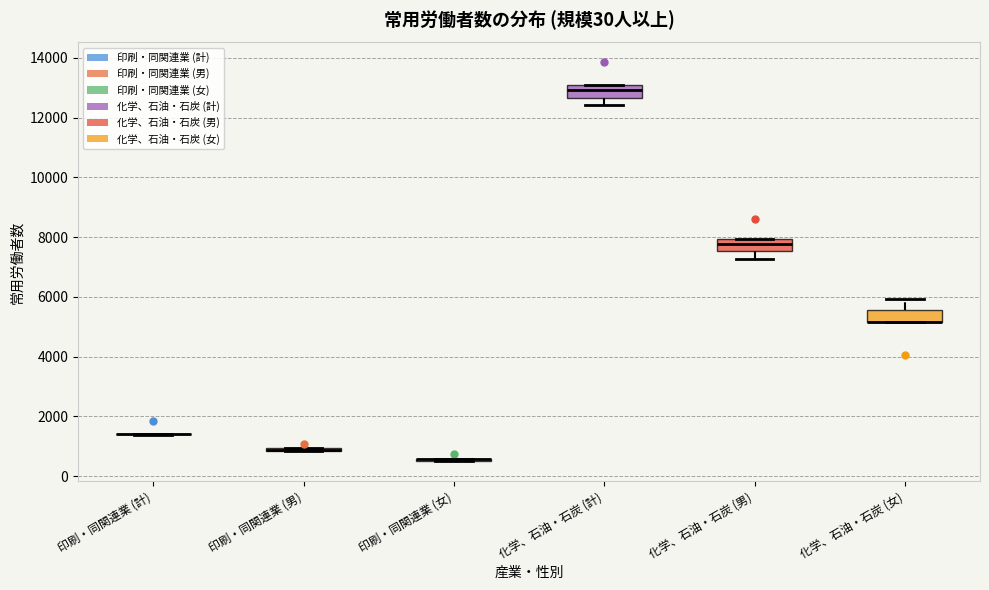

Reading left to right, read every box against the y-axis: the position of its median line, the range the box covers, and the ends of its whiskers. The values are not printed on the chart, so give them approximately, as read against the axis.

印刷・同関連業 (計): box collapsed to a line at 1400, whiskers 1400 to 1400
印刷・同関連業 (男): box collapsed to a line at 800, whiskers 800 to 1000
印刷・同関連業 (女): box collapsed to a line at 600, whiskers 400 to 600
化学、石油・石炭 (計): median 13000 (inside the box), box 12600 to 13000, whiskers 12400 to 13000
化学、石油・石炭 (男): median 7800, box 7600 to 8000, whiskers 7200 to 8000
化学、石油・石炭 (女): median 5200 (drawn on the box's lower edge), box 5200 to 5600, whiskers 5200 to 6000